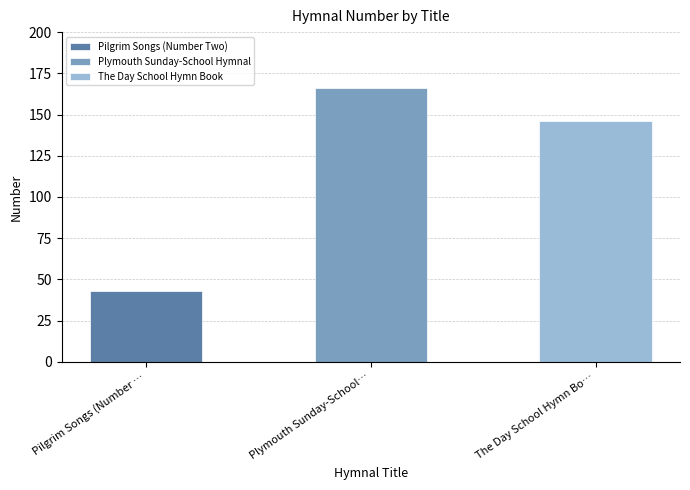

How many data points are less than 146?

1